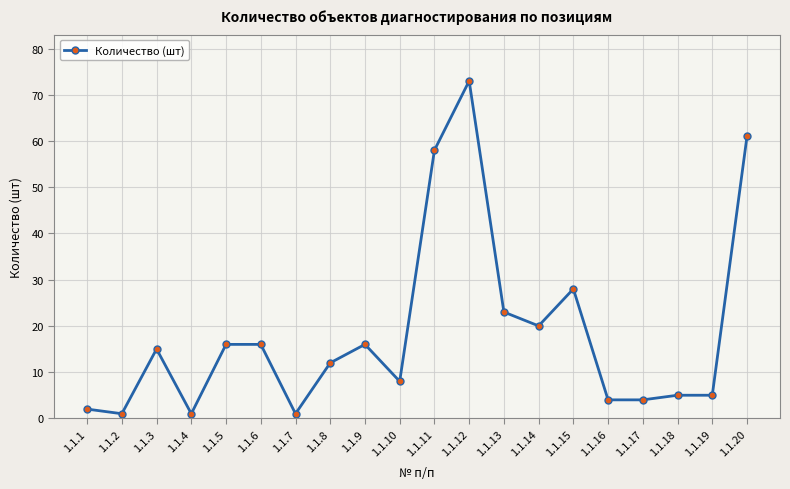

True or false: the data shows 108 at 1.1.20.

False